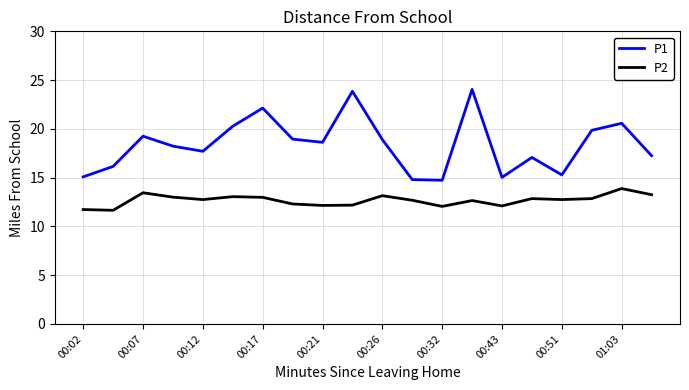

How many lines are shown in the chart?

2